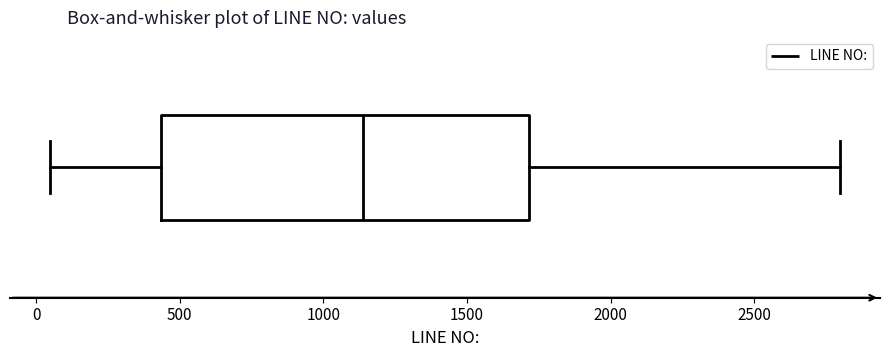

Where is the right edge of the box on the x-axis? The values are not printed on the chart, so give them approximately, as read against the axis.

1700